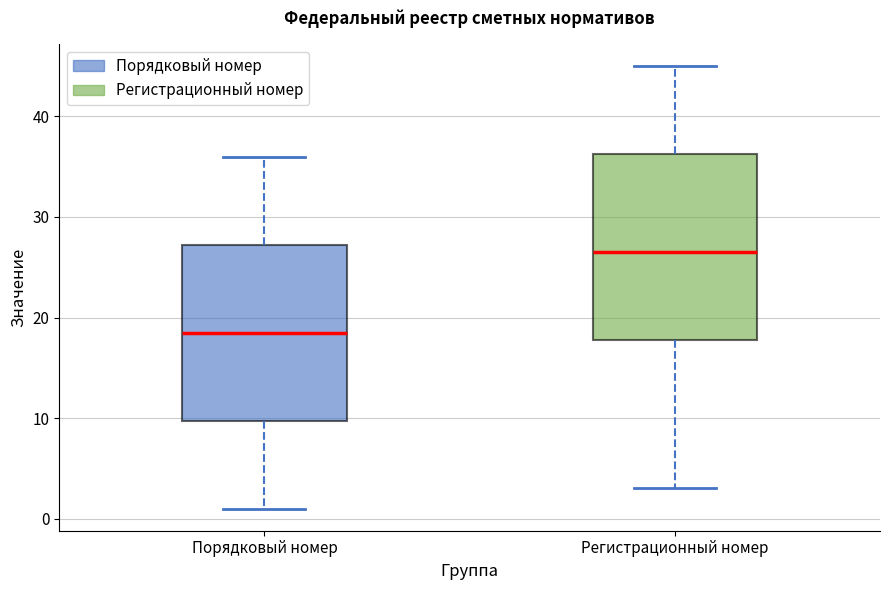

Reading left to right, transcribe this box plot: for each box, give where its median line is, the range the box spans, and where its two whiskers end, as read against the y-axis. The values are not printed on the chart, so give them approximately, as read against the axis.

Порядковый номер: median 19, box 10 to 27, whiskers 1 to 36
Регистрационный номер: median 27, box 18 to 36, whiskers 3 to 45